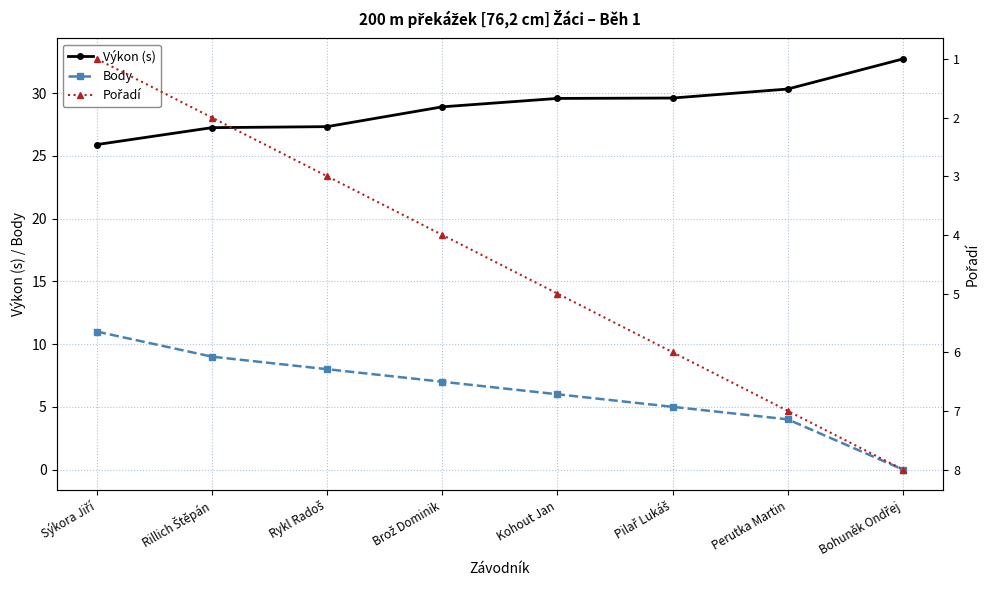

True or false: Body and Výkon (s) cross at least once.

False